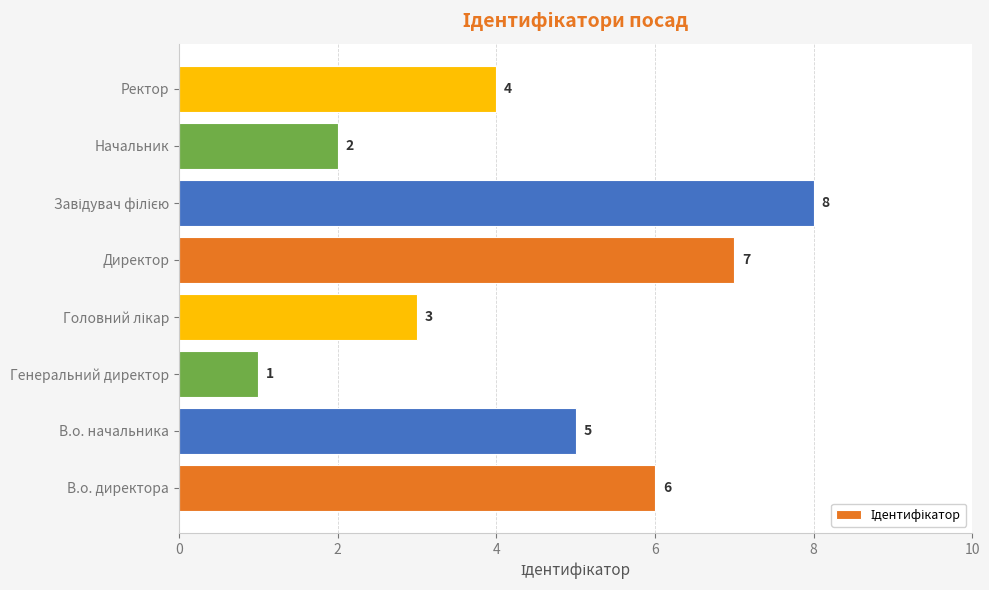

How many data points does each series have?

8